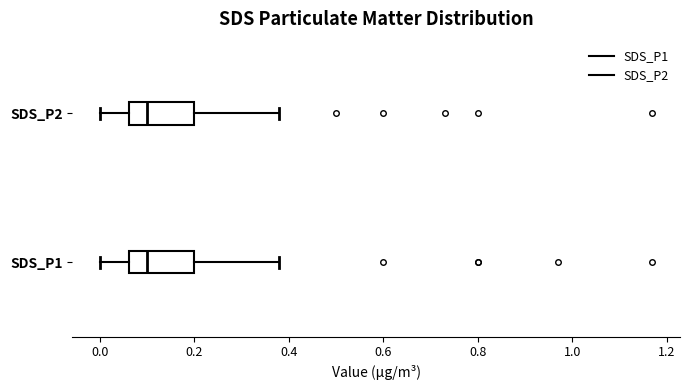

Reading bottom to top, read every box against the x-axis: the position of its median line, the range the box covers, and the ends of its whiskers. The values are not printed on the chart, so give them approximately, as read against the axis.

SDS_P1: median 0.10, box 0.06 to 0.20, whiskers 0.00 to 0.38
SDS_P2: median 0.10, box 0.06 to 0.20, whiskers 0.00 to 0.38